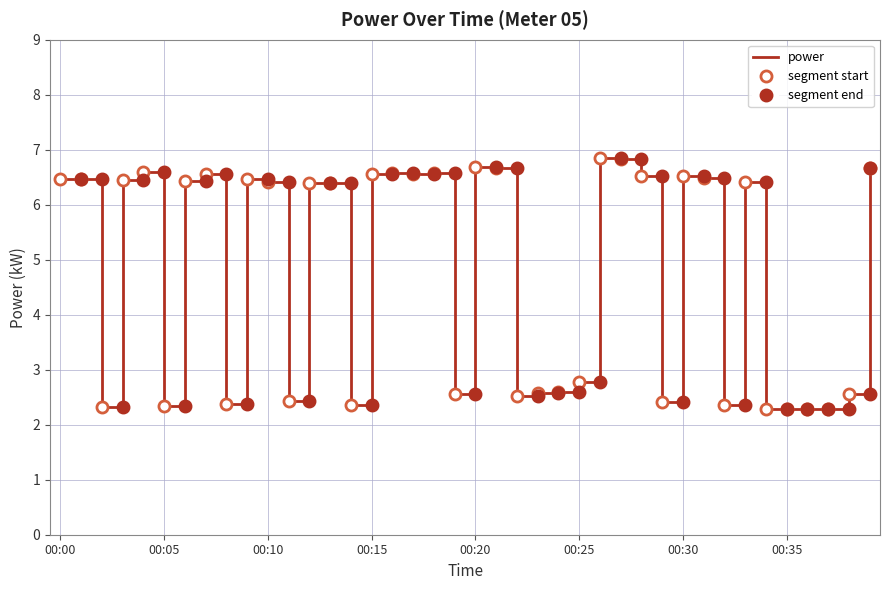

Is this an area chart (filled region under the line)?

No